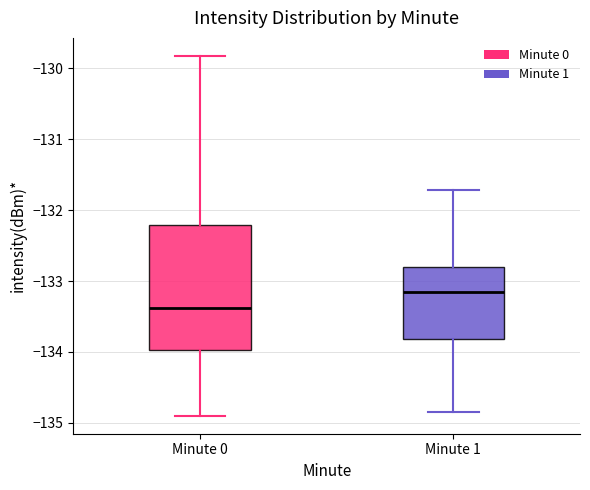

Reading left to right, transcribe this box plot: for each box, give where its median line is, the range the box spans, and where its two whiskers end, as read against the y-axis. The values are not printed on the chart, so give them approximately, as read against the axis.

Minute 0: median -133.4, box -134.0 to -132.2, whiskers -134.9 to -129.8
Minute 1: median -133.2, box -133.8 to -132.8, whiskers -134.9 to -131.7